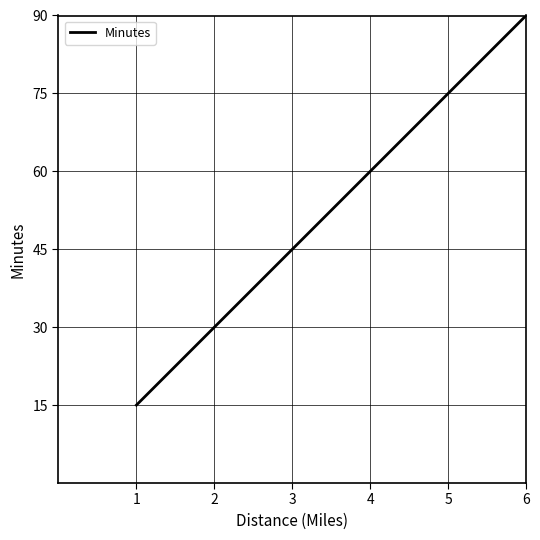

At which label is the value closest to 52?

3